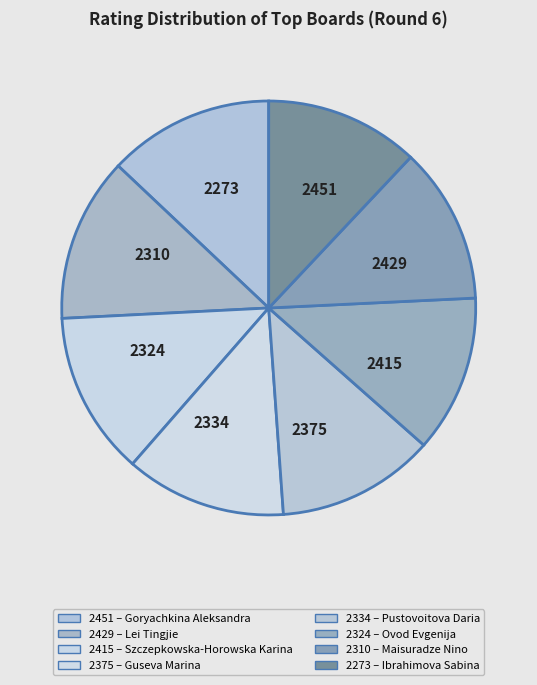

How many segments does this pie chart have?

8